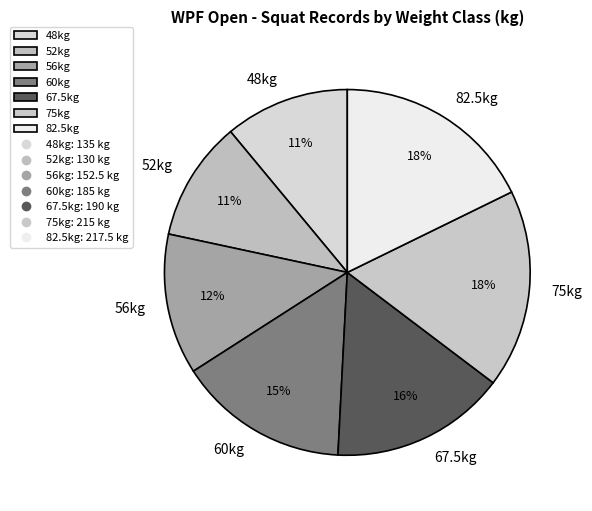

Is it true that 75kg is 18% of the pie?

True